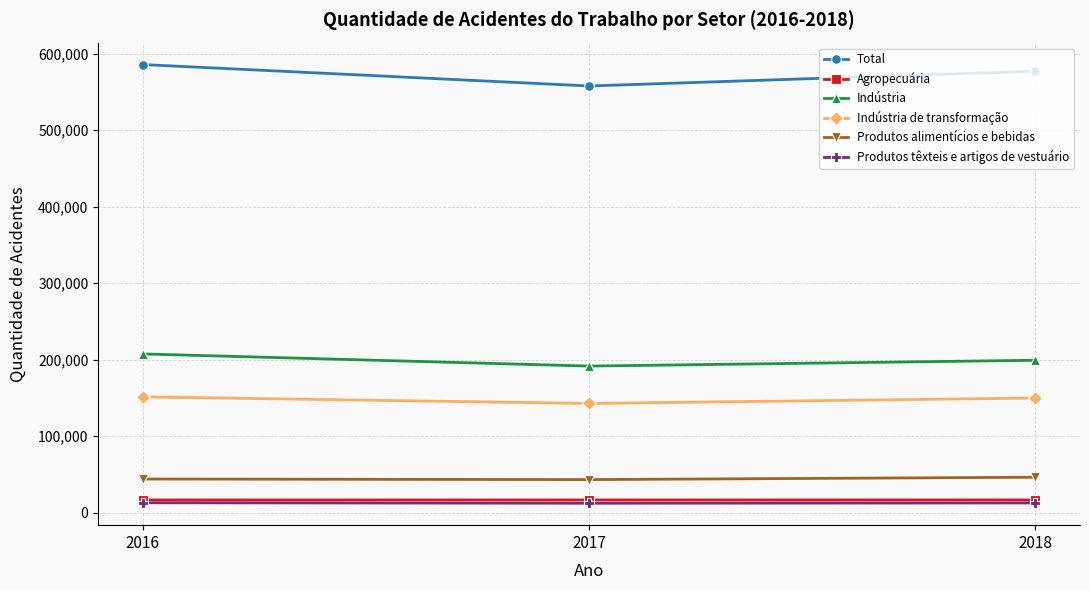

What is the greatest value displayed?

585626